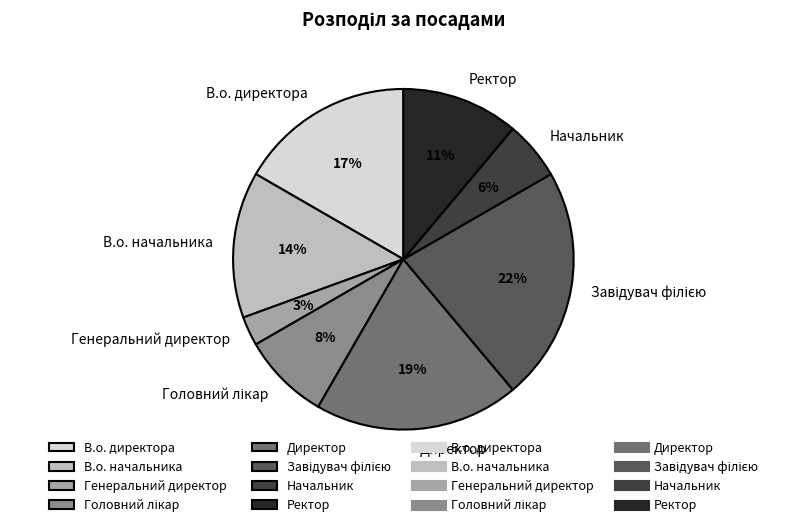

What is the smallest slice in the pie chart?

Генеральний директор